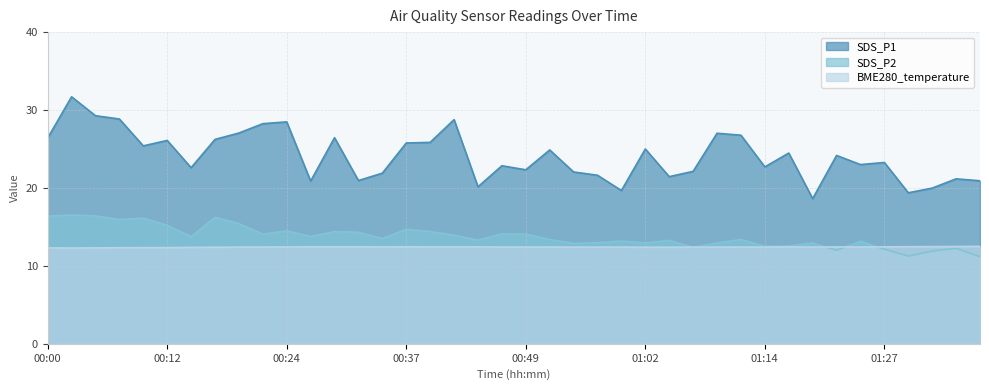

True or false: SDS_P2 has more than 1 points higher than both neighbors.

True